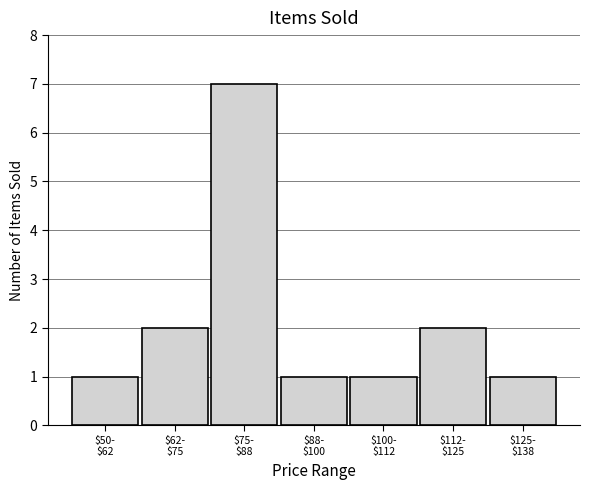

Reading right to left, list all the values displayed in this chart.

1	2	1	1	7	2	1